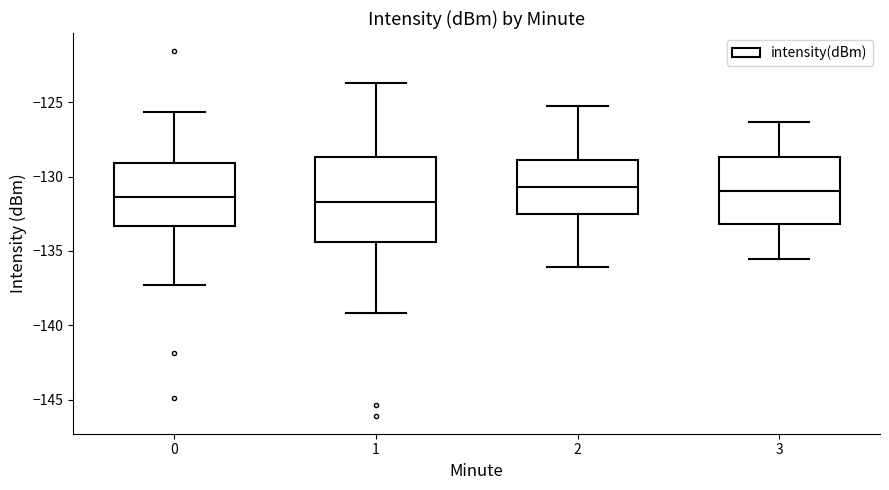

Reading left to right, read every box against the y-axis: the position of its median line, the range the box covers, and the ends of its whiskers. The values are not printed on the chart, so give them approximately, as read against the axis.

0: median -131.5, box -133.5 to -129.0, whiskers -137.5 to -125.5
1: median -131.5, box -134.5 to -128.5, whiskers -139.0 to -123.5
2: median -130.5, box -132.5 to -129.0, whiskers -136.0 to -125.0
3: median -131.0, box -133.0 to -128.5, whiskers -135.5 to -126.5